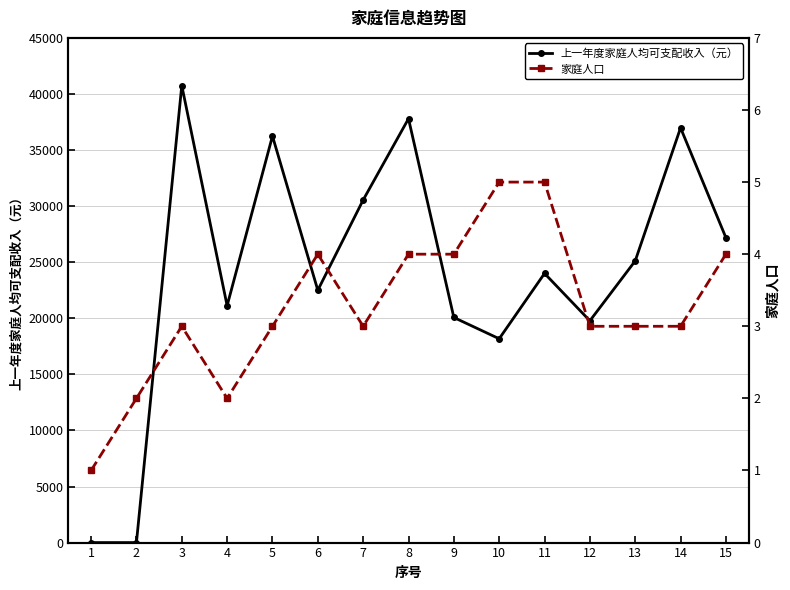

At 1, list the series in order from smallest to largest.

上一年度家庭人均可支配收入（元）, 家庭人口